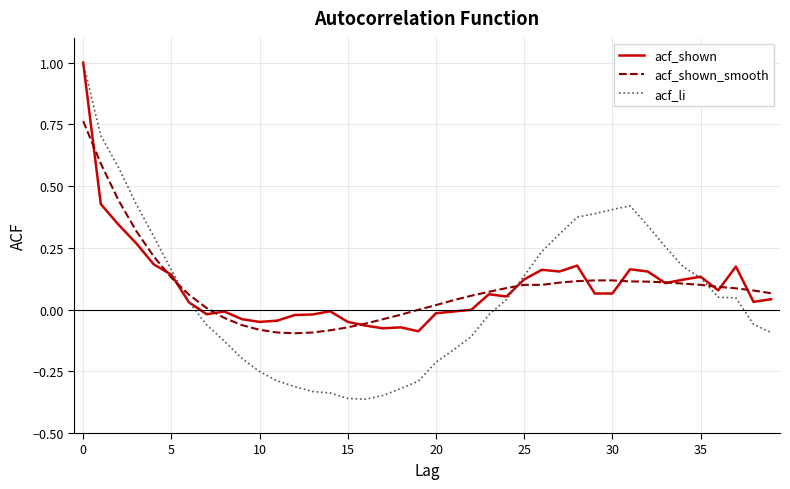

What is the greatest value displayed?

1.0